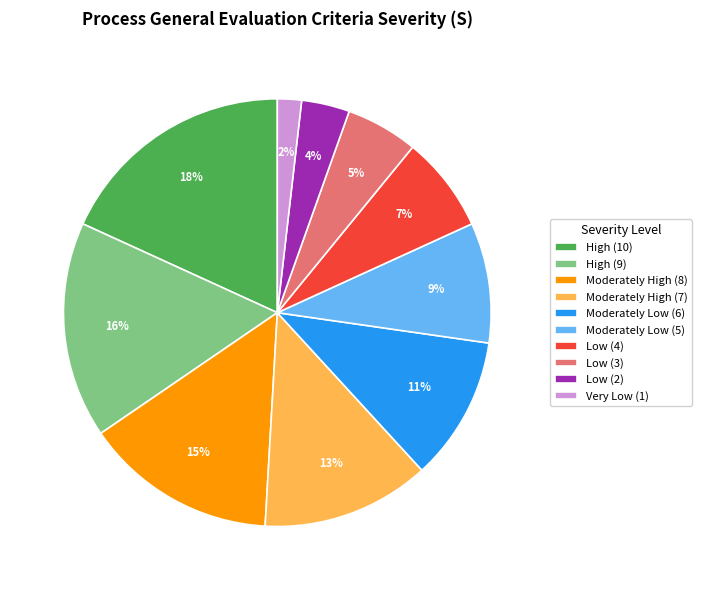

Which slice is the largest?

High (10)